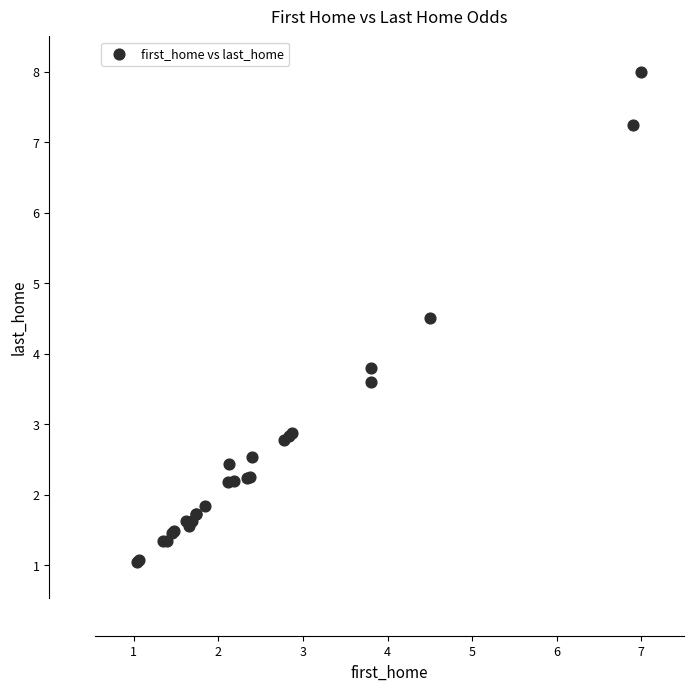

What Y value in the scatter plot is closest to 4?

3.8